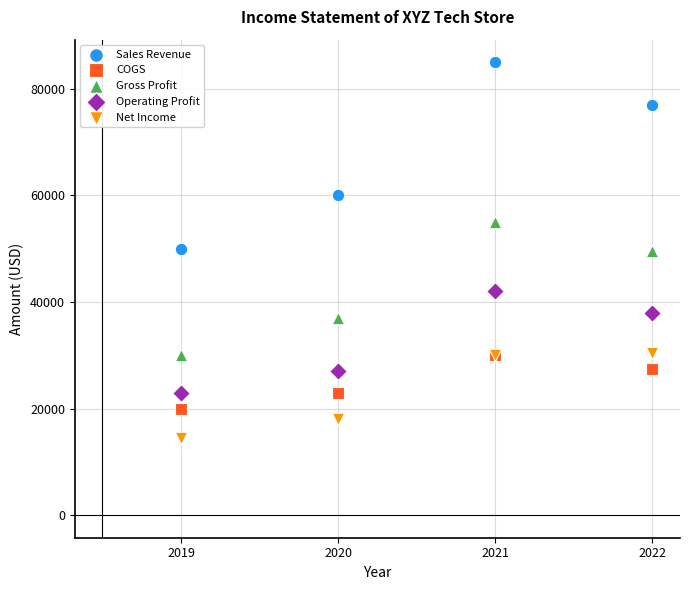

Which series contains the lowest Y value?

Net Income